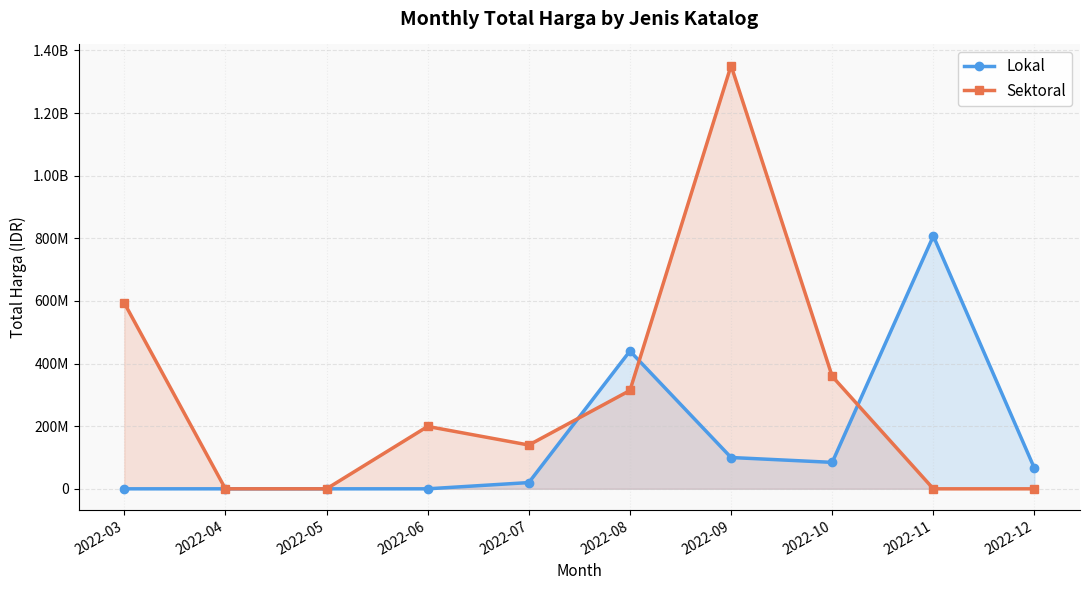

What is the spread (max minus min) of values at 2022-03?

593732245